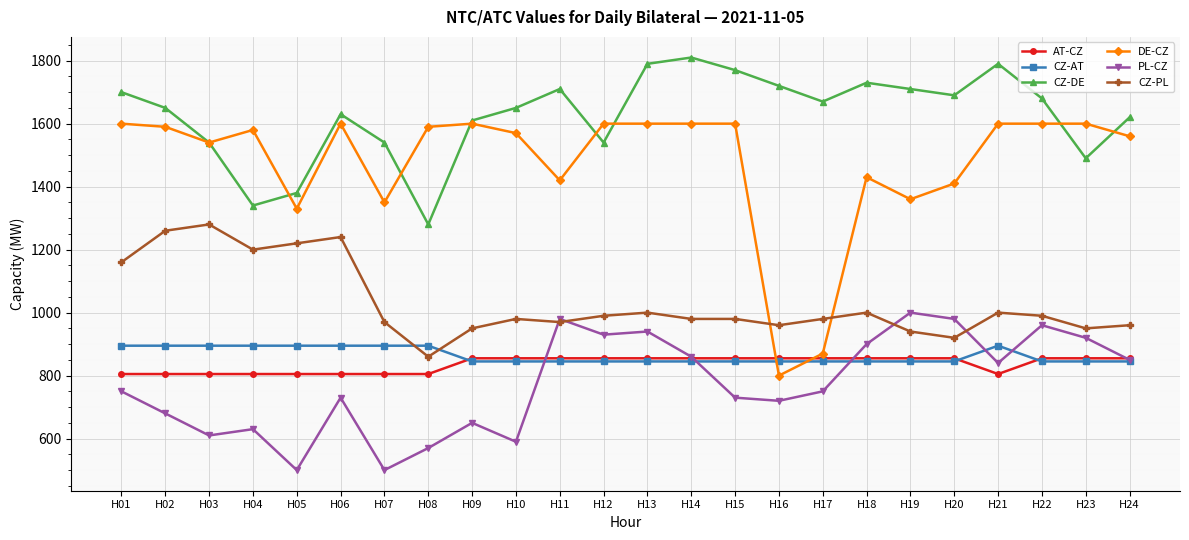

True or false: DE-CZ and CZ-AT intersect in this chart.

True